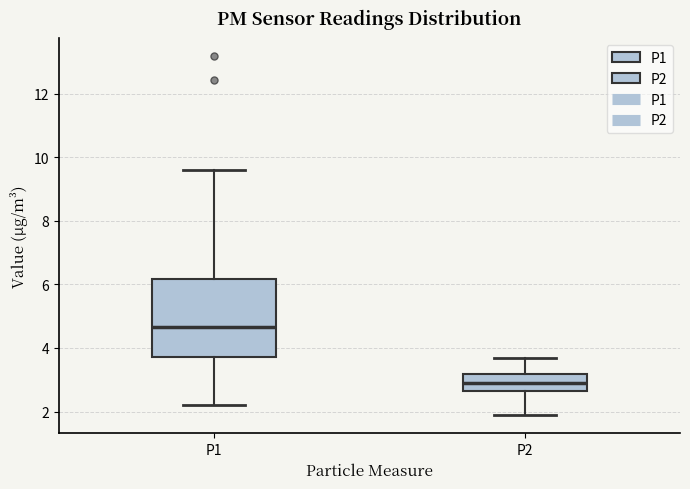

Reading left to right, read every box against the y-axis: the position of its median line, the range the box covers, and the ends of its whiskers. The values are not printed on the chart, so give them approximately, as read against the axis.

P1: median 4.6, box 3.8 to 6.2, whiskers 2.2 to 9.6
P2: median 2.8, box 2.6 to 3.2, whiskers 1.8 to 3.8